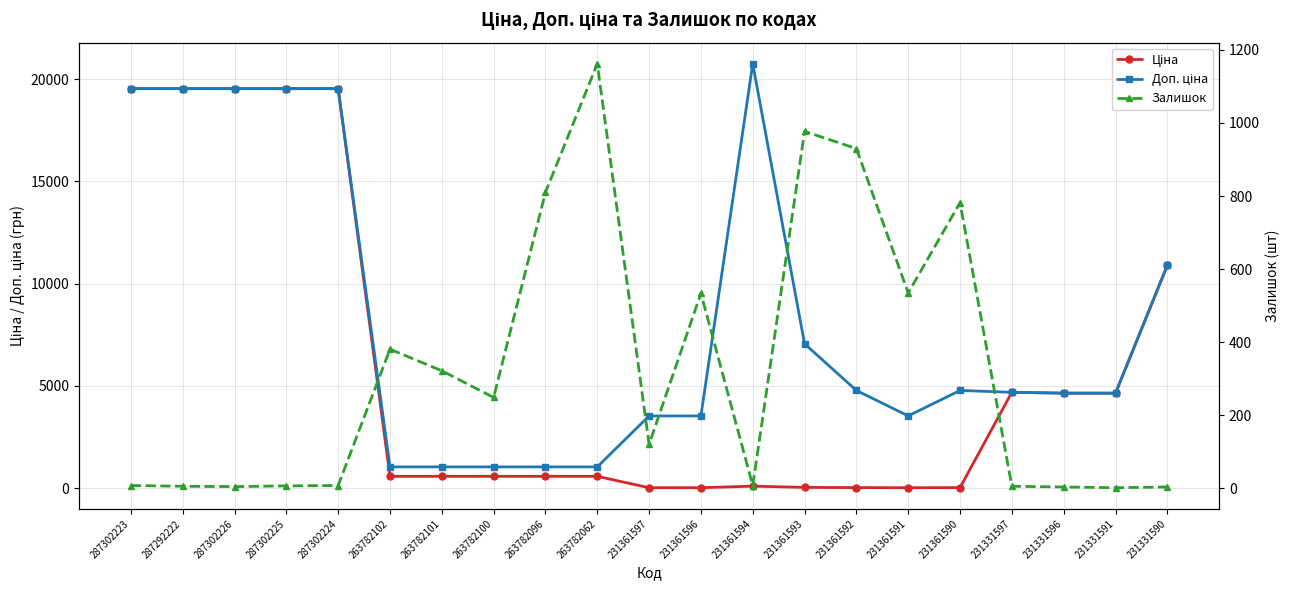

What position from the left is 231361596?

12